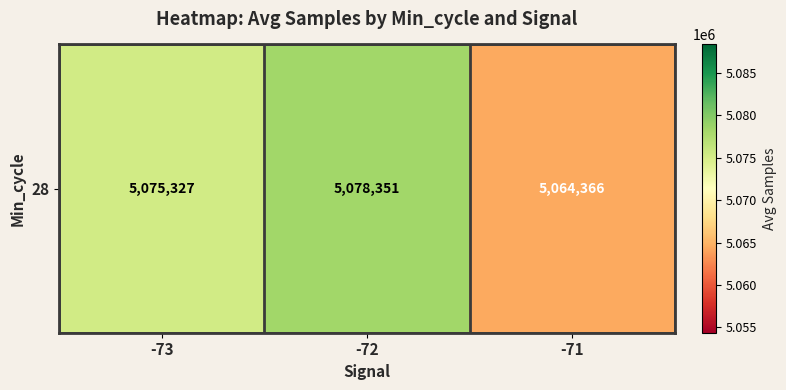

The chart shows a value of 1054124.2 at -71. True or false?

False